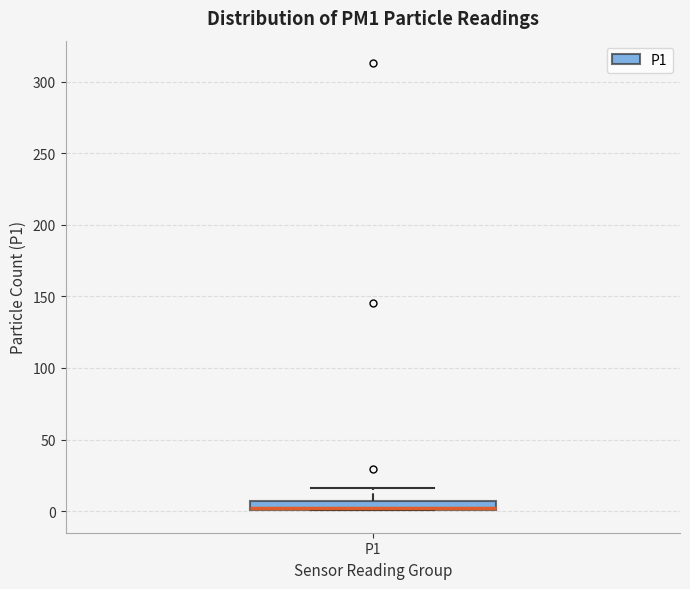

Where does the upper whisker of the box for P1 end on the y-axis? The values are not printed on the chart, so give them approximately, as read against the axis.

15